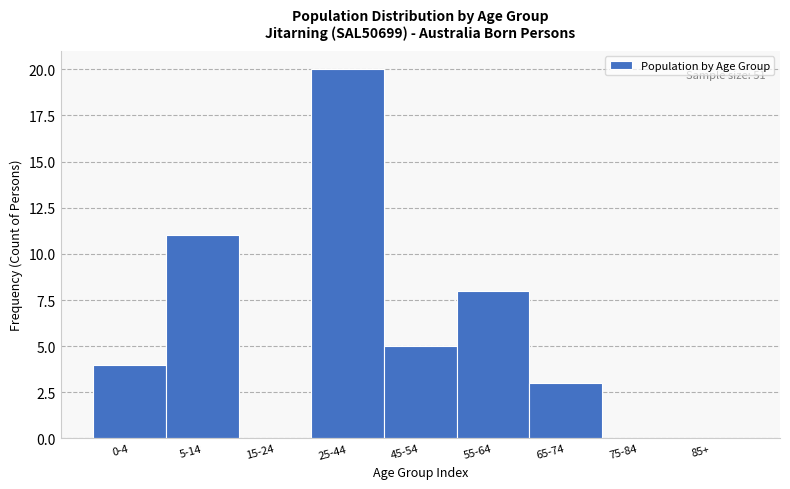

Reading left to right, extract all data points from this chart.

0-4=4	5-14=11	15-24=0	25-44=20	45-54=5	55-64=8	65-74=3	75-84=0	85+=0